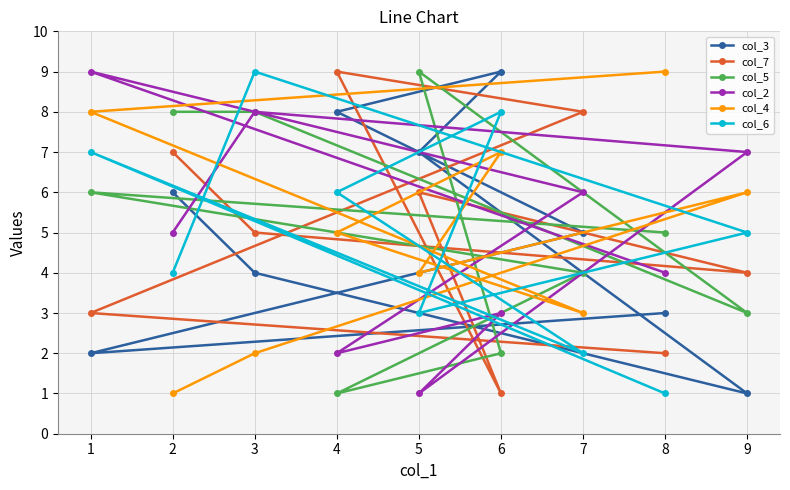

Which series has the largest total across all categories?

col_5